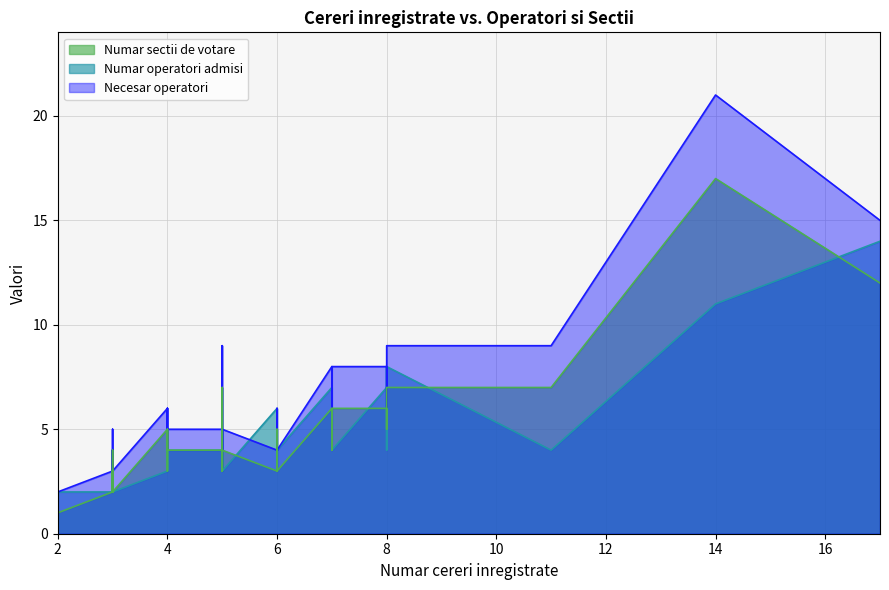

How many categories are shown in the chart?

40